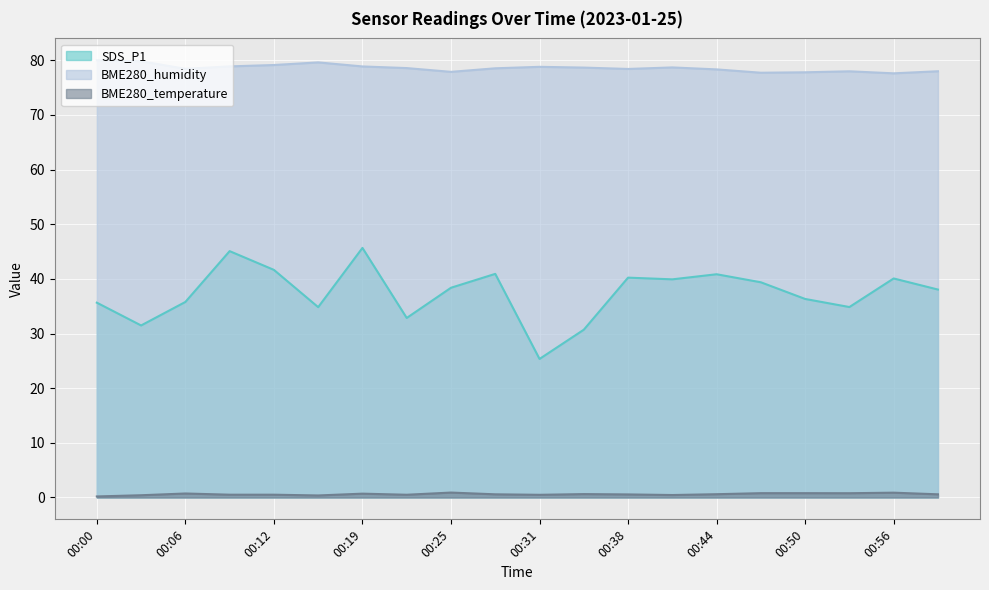

Which series changed the most between 00:50 and 00:53?

SDS_P1